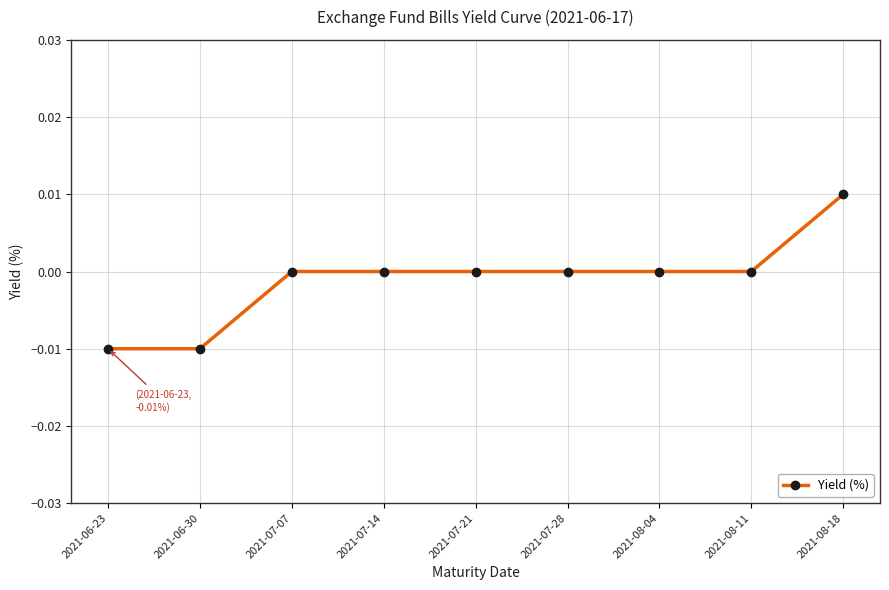

Which label corresponds to the largest value in the chart?

2021-08-18